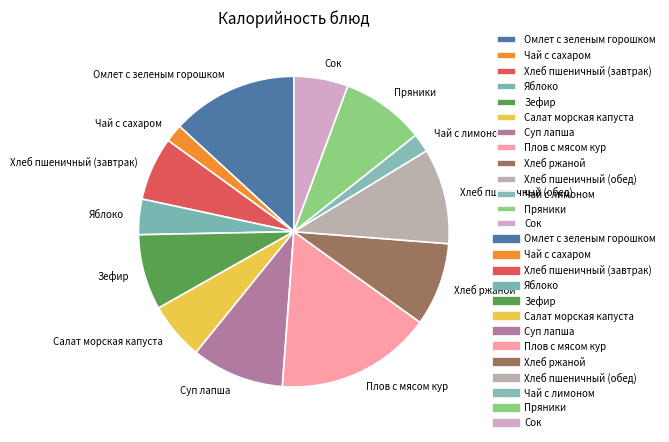

Does Хлеб пшеничный (завтрак) represent more than half of the total?

No